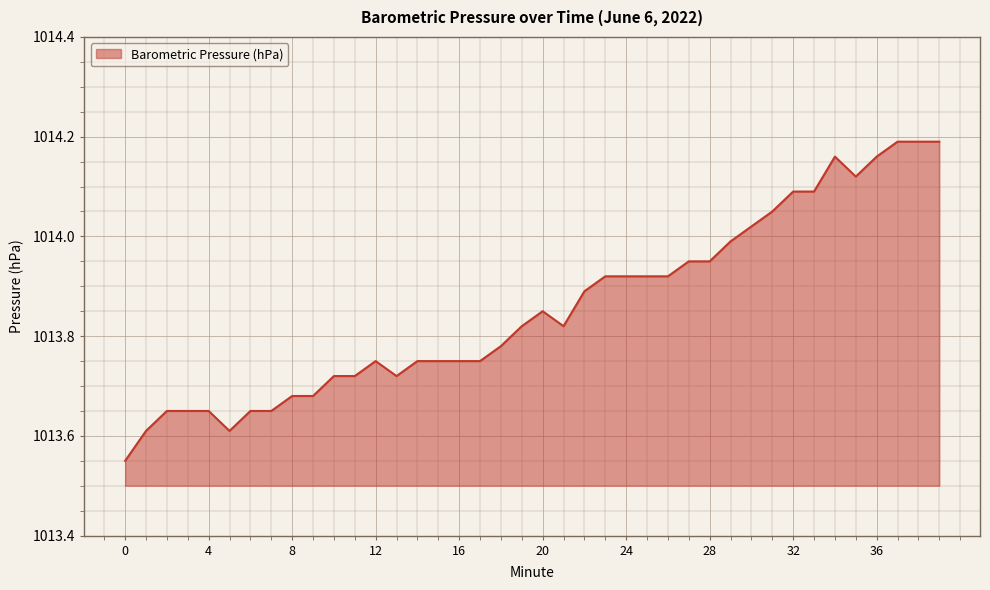

What is the difference between the maximum and minimum values?

0.6